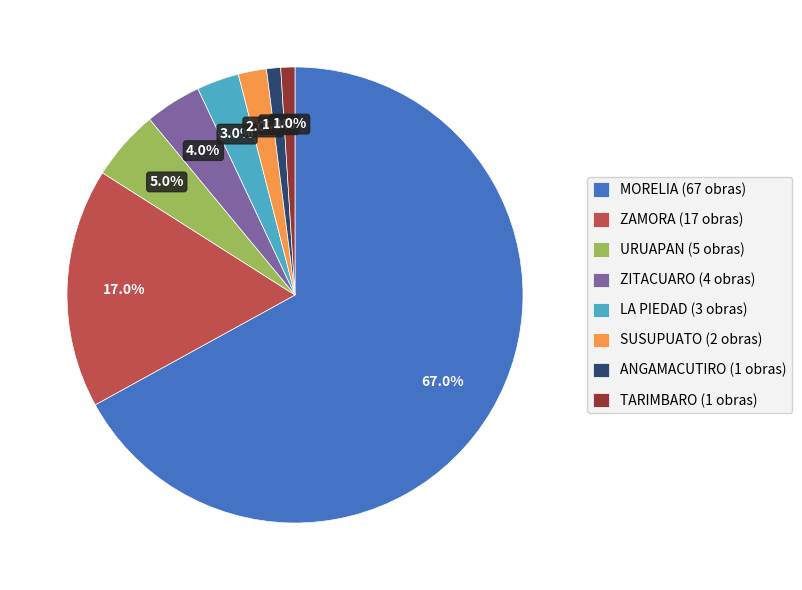

Do SUSUPUATO and TARIMBARO together represent more than half of the pie?

No